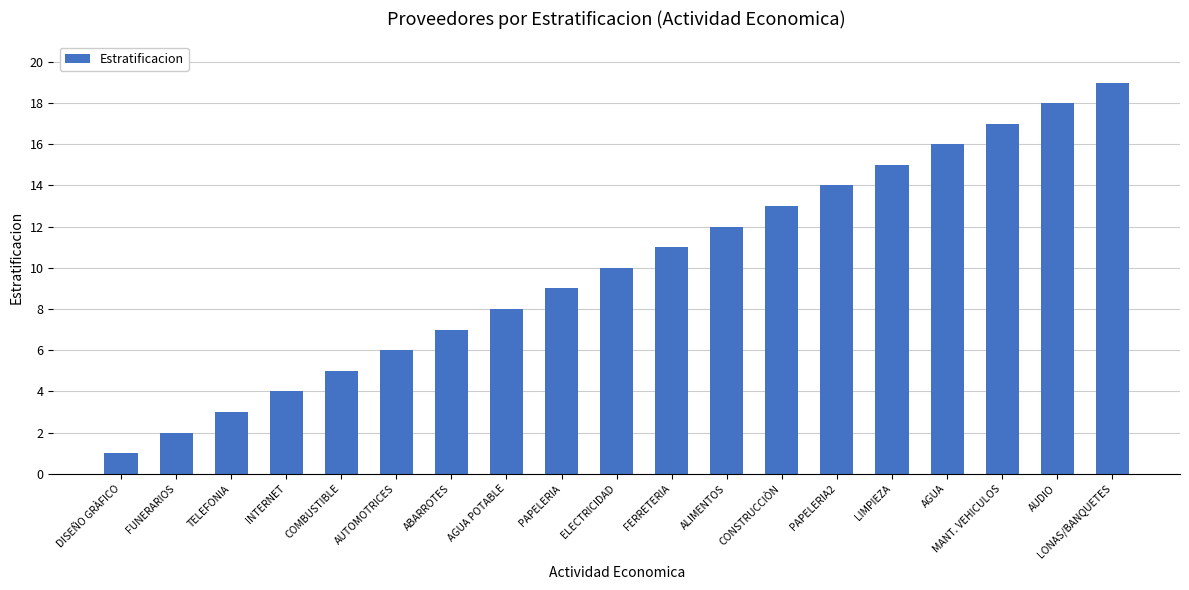

What is the change in value from TELEFONIA to CONSTRUCCIÒN?

+10